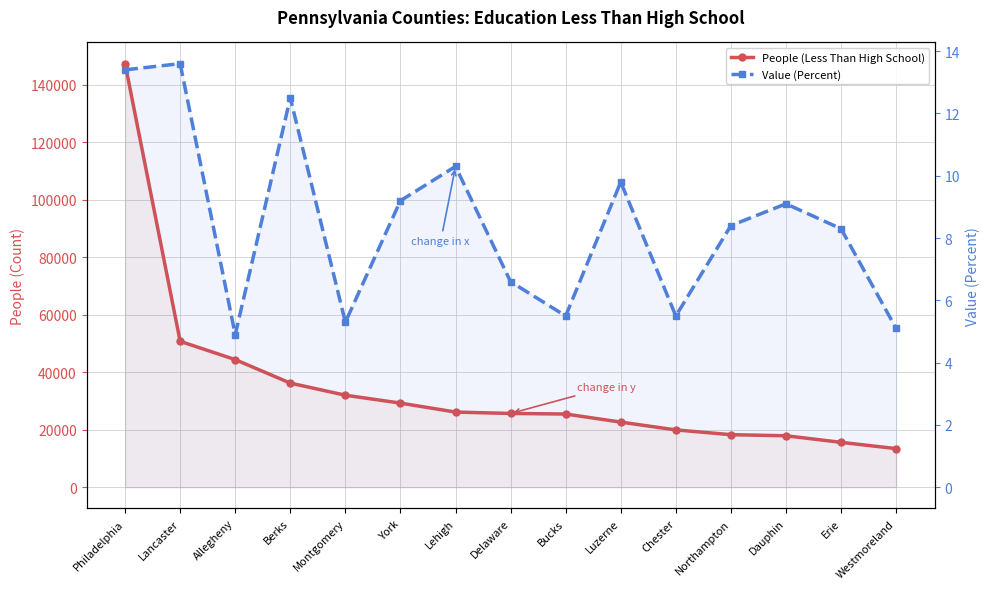

How many data points in People (Less Than High School) are above 25666?

7